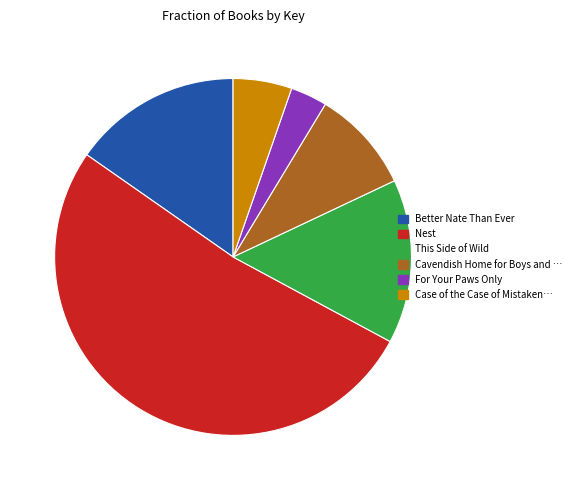

Is there any slice that represents more than half of the pie?

Yes